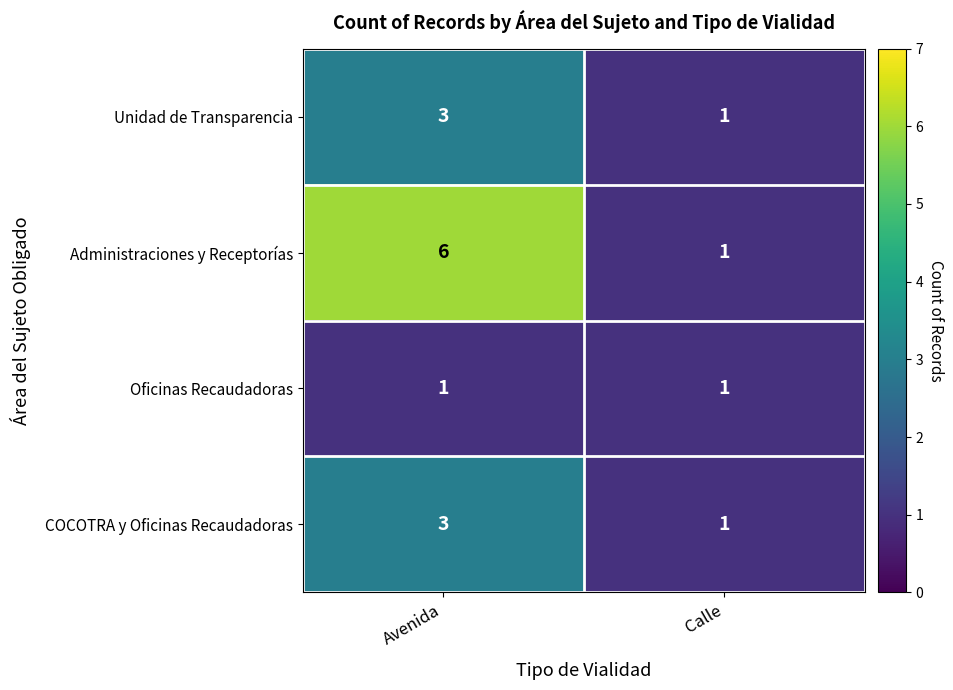

What is the maximum value shown in the chart?

6